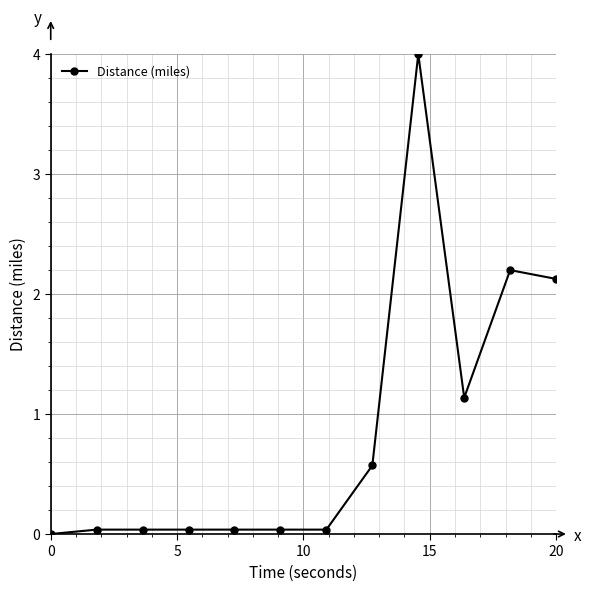

What is the average value?

0.9